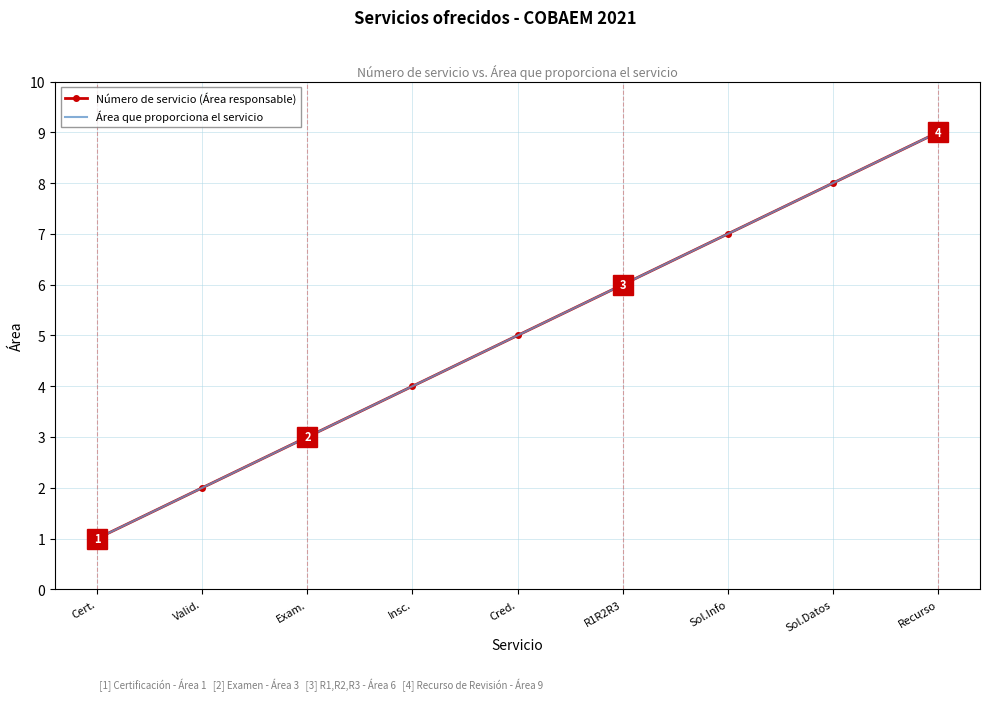

At how many categories does at least one series exceed 4?

5